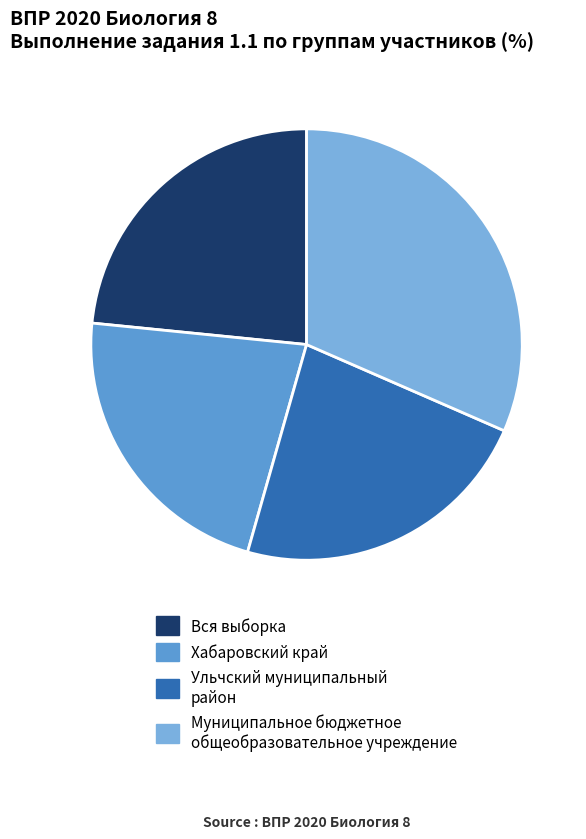

Rank the categories by value from lowest to highest.

Хабаровский край, Ульчский муниципальный район, Вся выборка, Муниципальное бюджетное общеобразовательное учреждение